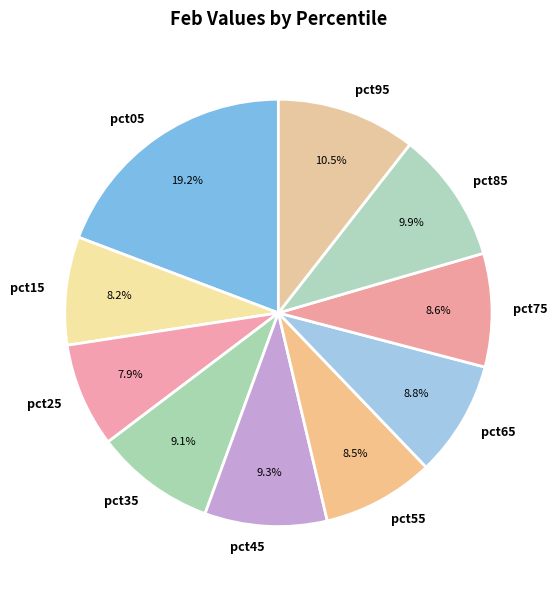

What is the largest slice in the pie chart?

pct05